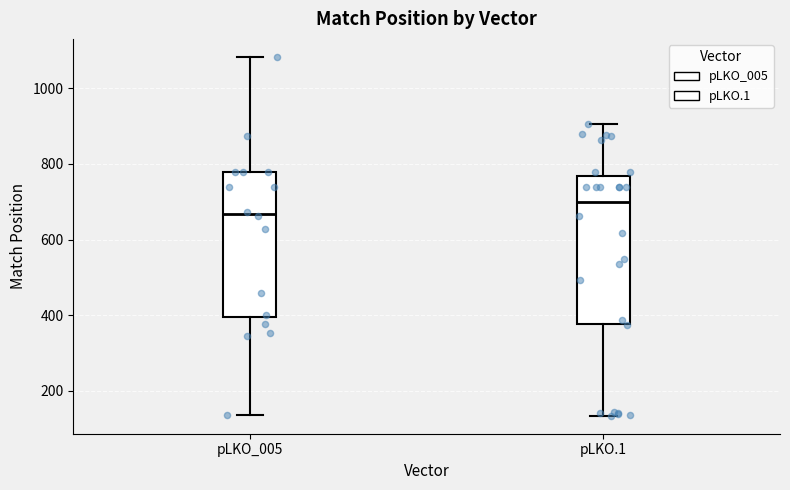

Where does the median line of the box for pLKO.1 sit on the y-axis? The values are not printed on the chart, so give them approximately, as read against the axis.

700